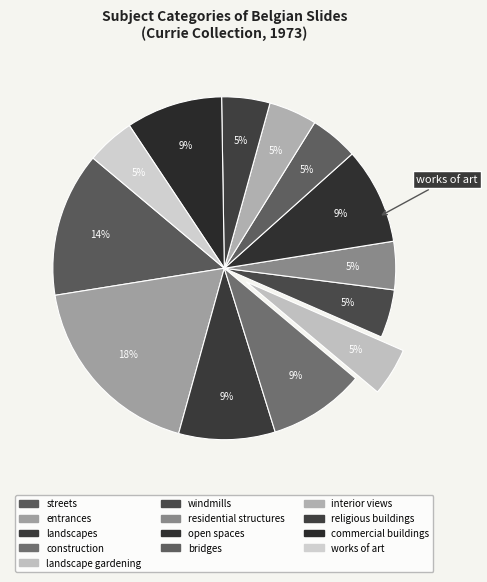

Is there any slice that represents more than half of the pie?

No